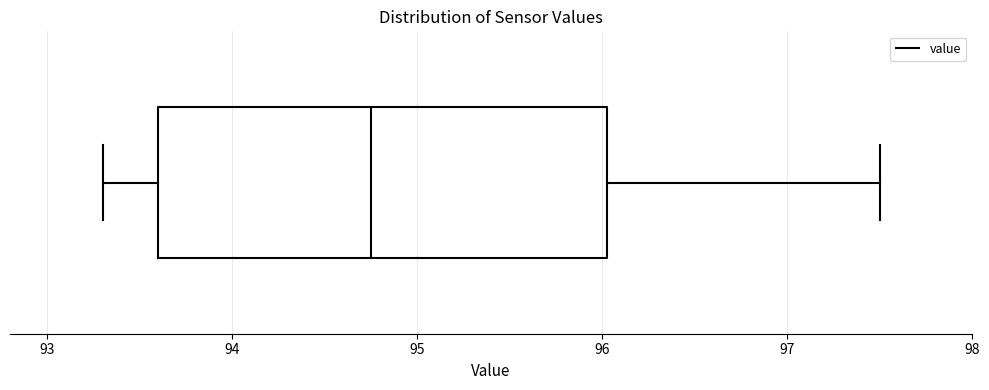

Transcribe this box plot: give where the median line is, the range the box spans, and where the two whiskers end, as read against the x-axis. The values are not printed on the chart, so give them approximately, as read against the axis.

median 94.8, box 93.6 to 96.0, whiskers 93.3 to 97.5